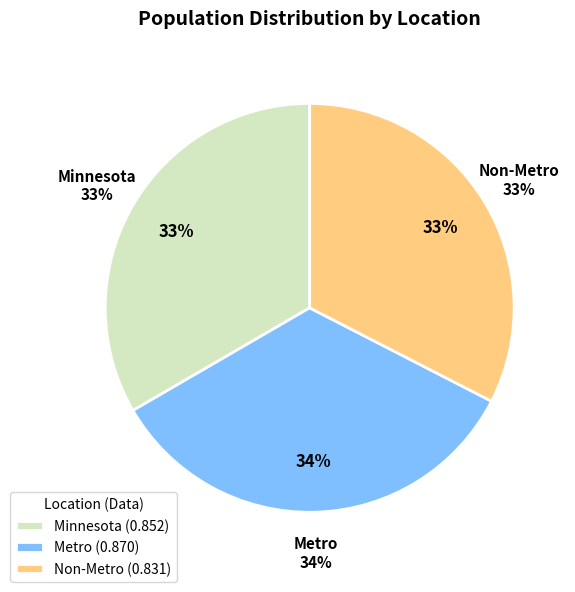

What is the total percentage of Non-Metro and Minnesota?

65.9%